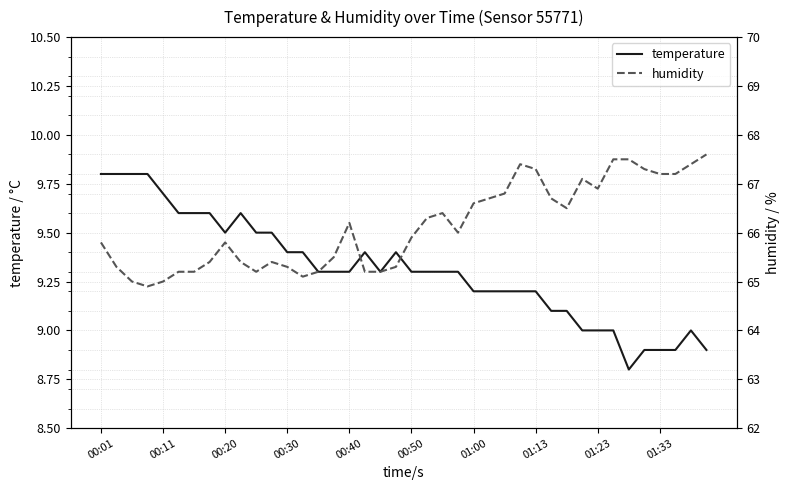

What is the minimum value for humidity?

64.9